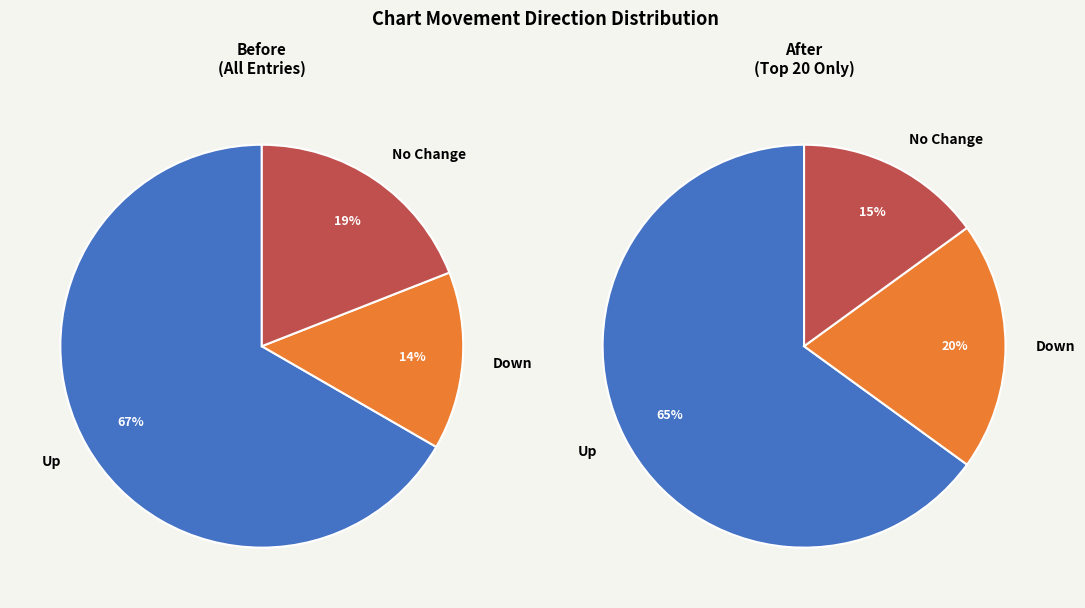

To the nearest percent, what is the difference between the up and - slice percentages?

48%